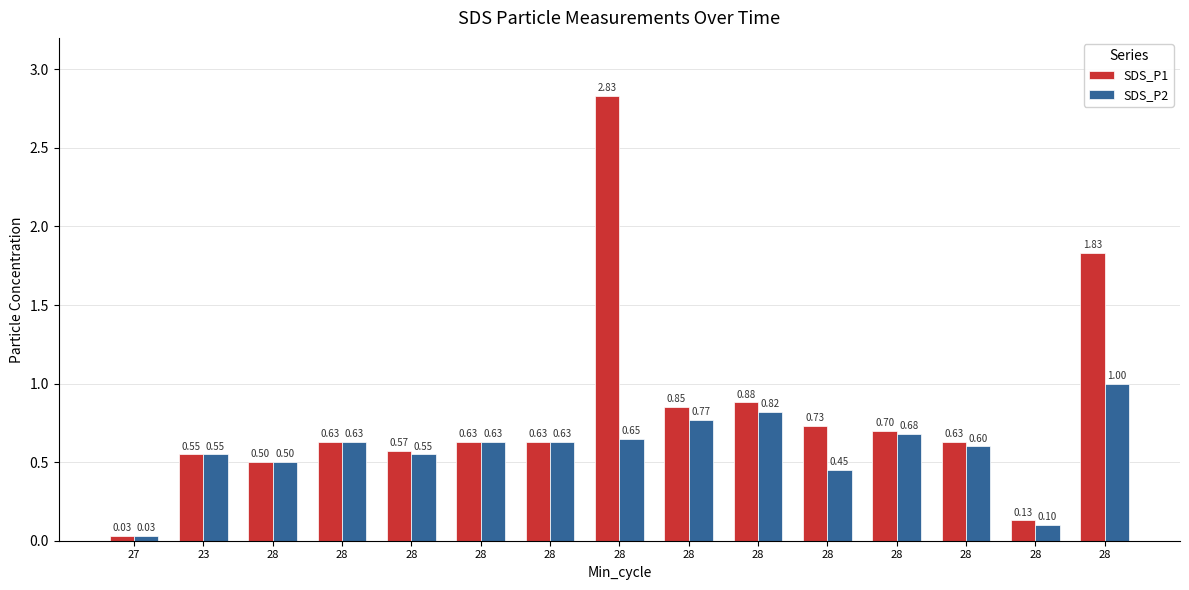

What is the label of the 15th bar from the right?

27